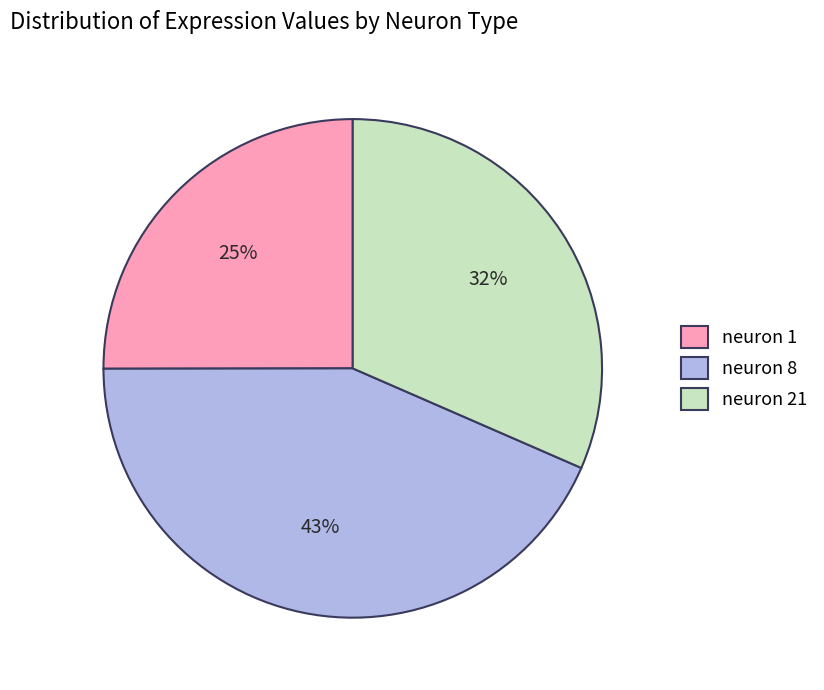

Is there any slice that represents more than half of the pie?

No